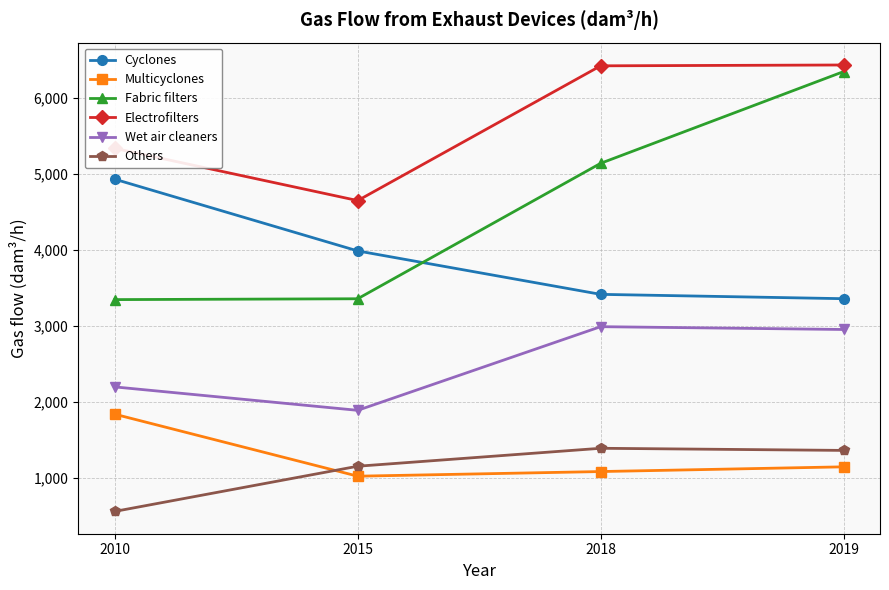

What is the difference between the maximum and minimum values in the Electrofilters series?

1783